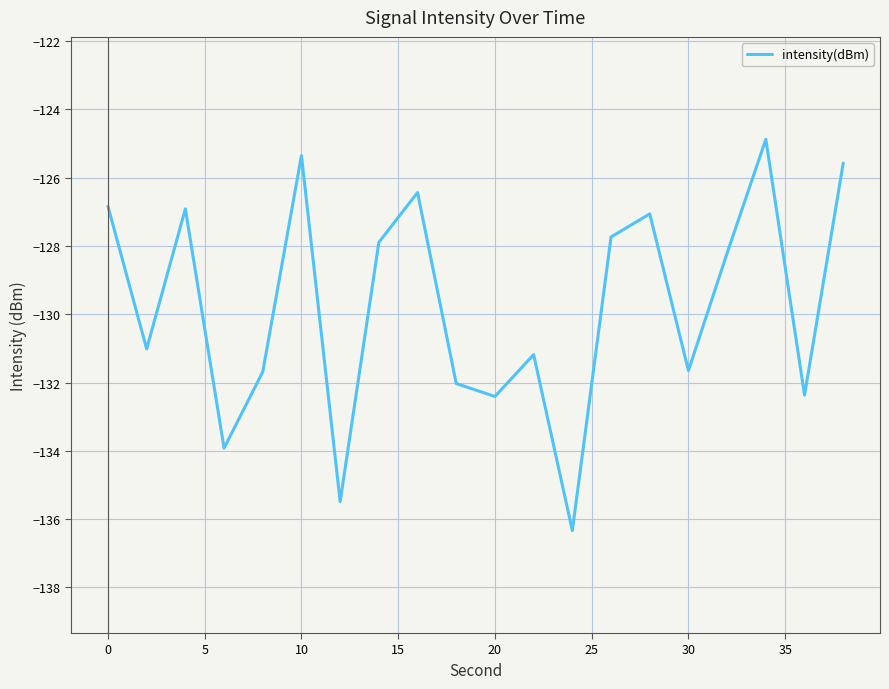

What is the maximum value shown in the chart?

-124.9